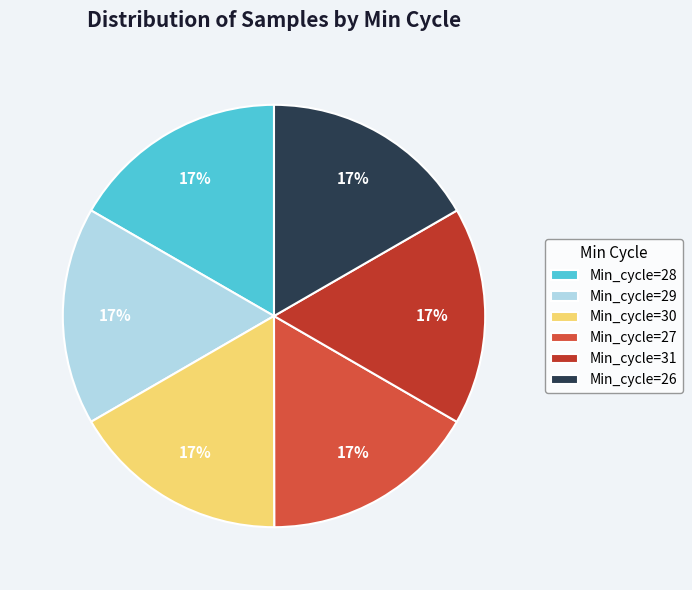

The Min_cycle=27 slice represents 17% of the pie. True or false?

True